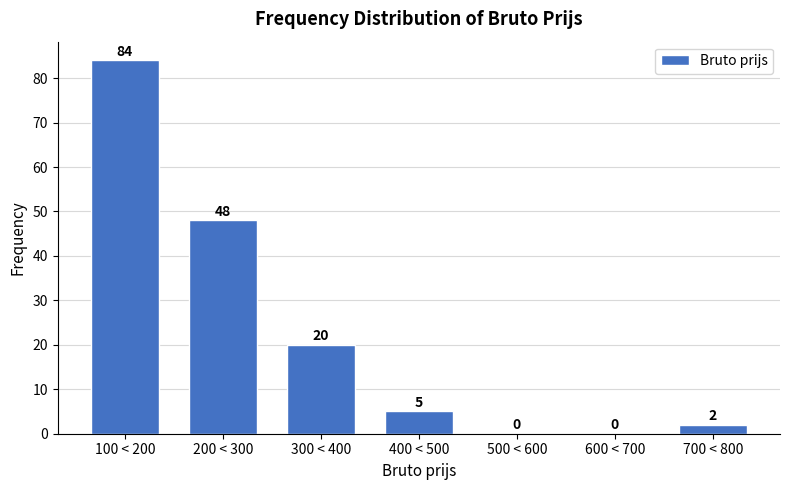

Reading left to right, extract all data points from this chart.

100 < 200=84	200 < 300=48	300 < 400=20	400 < 500=5	500 < 600=0	600 < 700=0	700 < 800=2